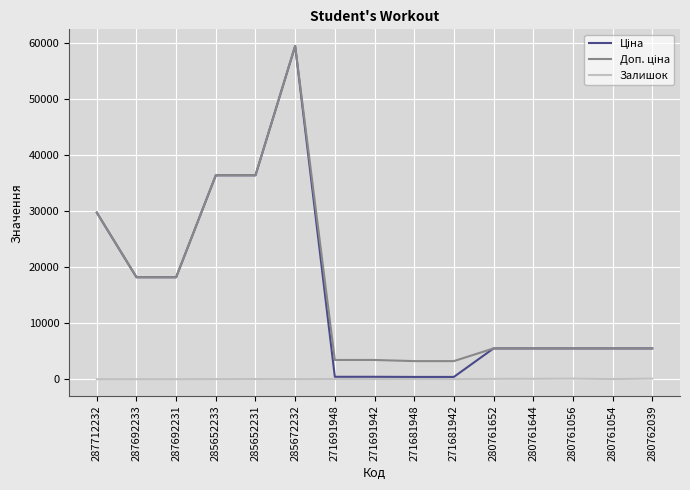

At which category is the sum across all series the highest?

285672232